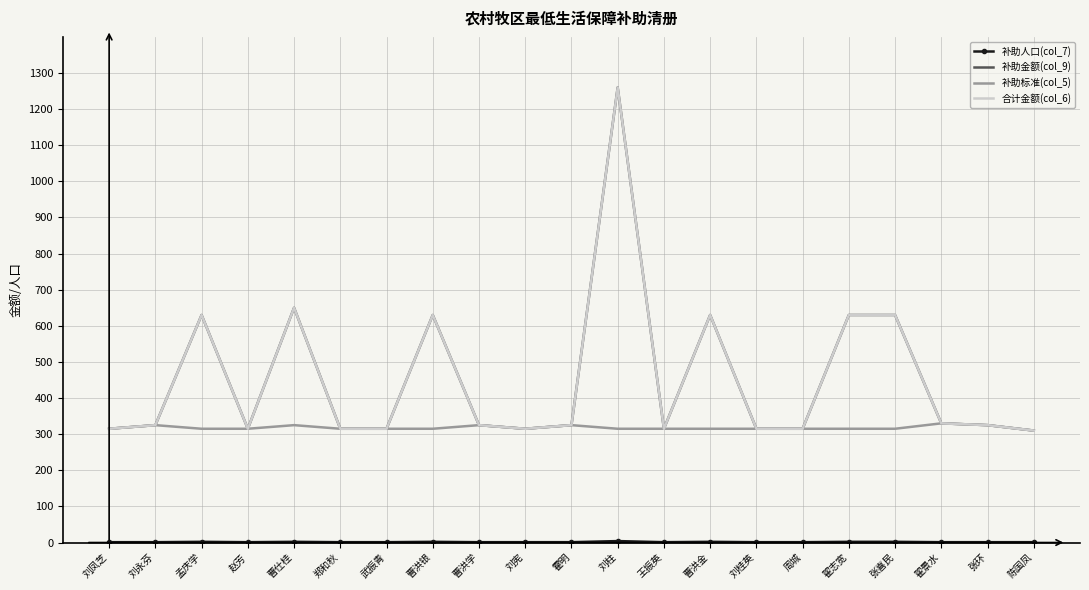

How many 补助人口(col_7) values are between 1 and 2?

20